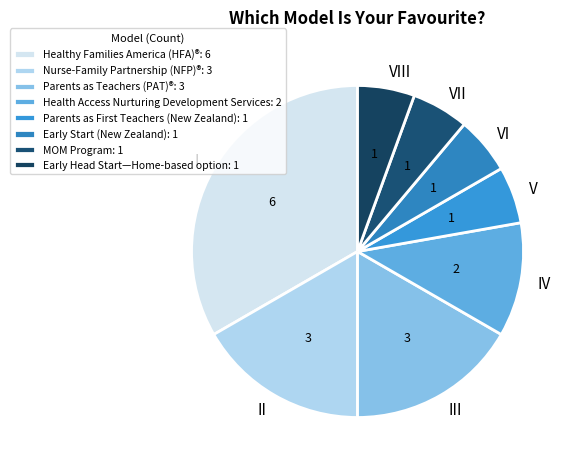

To the nearest percent, what is the difference between the largest and smallest slice percentages?

28%